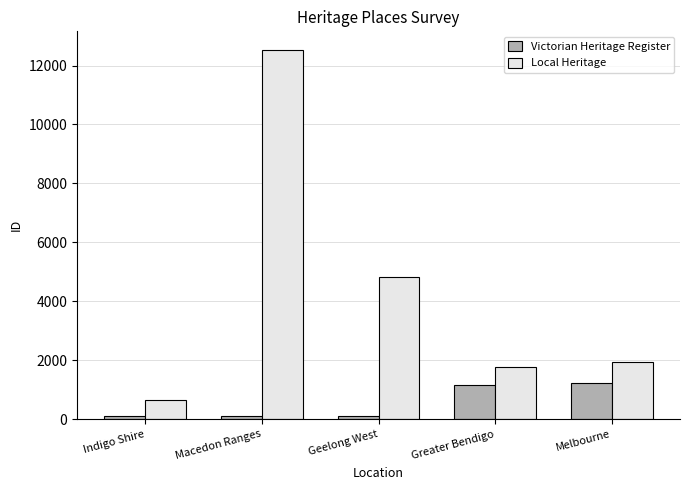

At which category is the sum across all series the highest?

Macedon Ranges